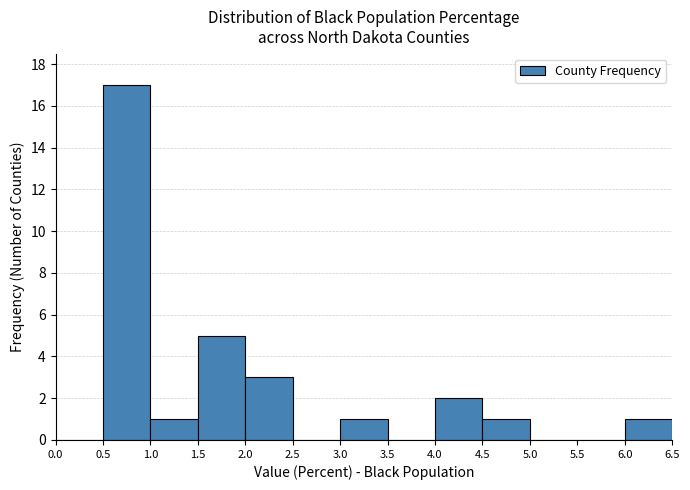

Reading left to right, list every bar in this chart as the range it spans on the x-axis followed by its height. The values are not printed on the chart, so give them approximately, as read against the axis.

0.0 to 0.5: 0
0.5 to 1.0: 17
1.0 to 1.5: 1
1.5 to 2.0: 5
2.0 to 2.5: 3
2.5 to 3.0: 0
3.0 to 3.5: 1
3.5 to 4.0: 0
4.0 to 4.5: 2
4.5 to 5.0: 1
5.0 to 5.5: 0
5.5 to 6.0: 0
6.0 to 6.5: 1